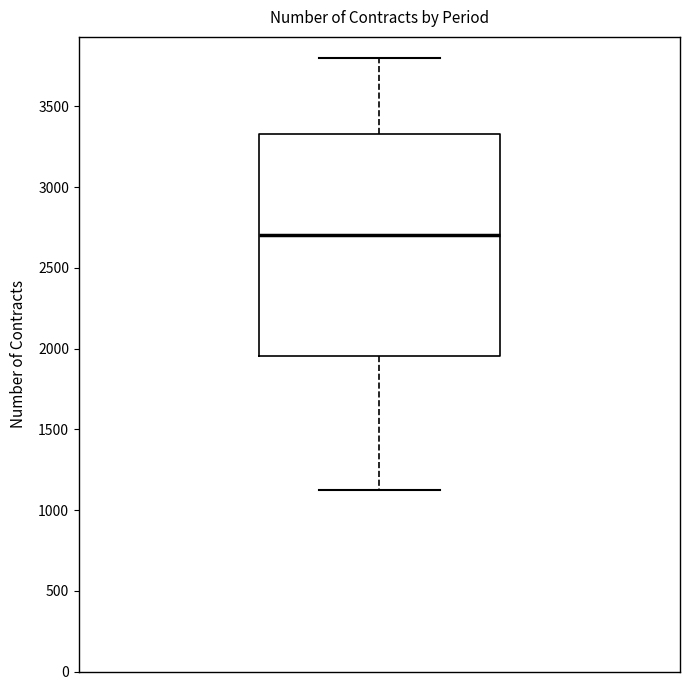

Read this box plot against the y-axis: the position of the median line, the range covered by the box, and the ends of both whiskers. The values are not printed on the chart, so give them approximately, as read against the axis.

median 2700, box 1950 to 3350, whiskers 1100 to 3800